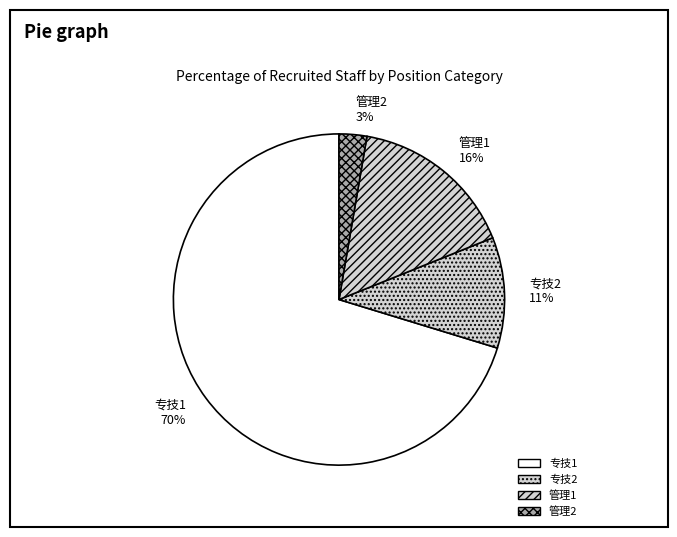

Does any single category account for the majority?

Yes